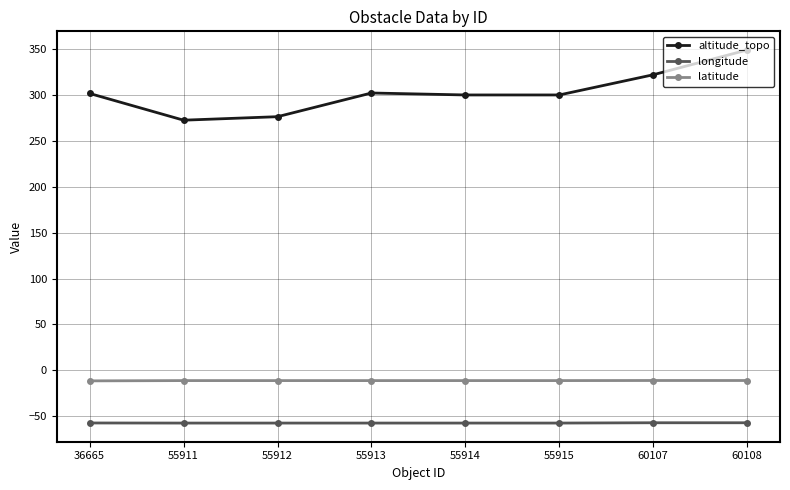

What is the value of the altitude_topo point at the 4th from the left?

302.1